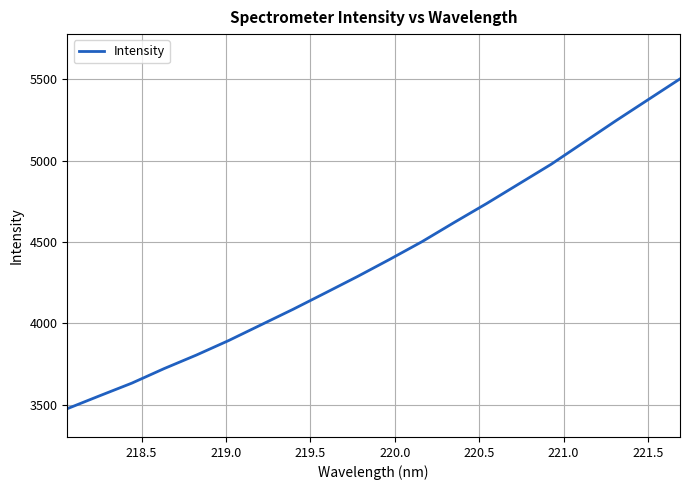

Does the chart display data point markers on the line(s)?

No